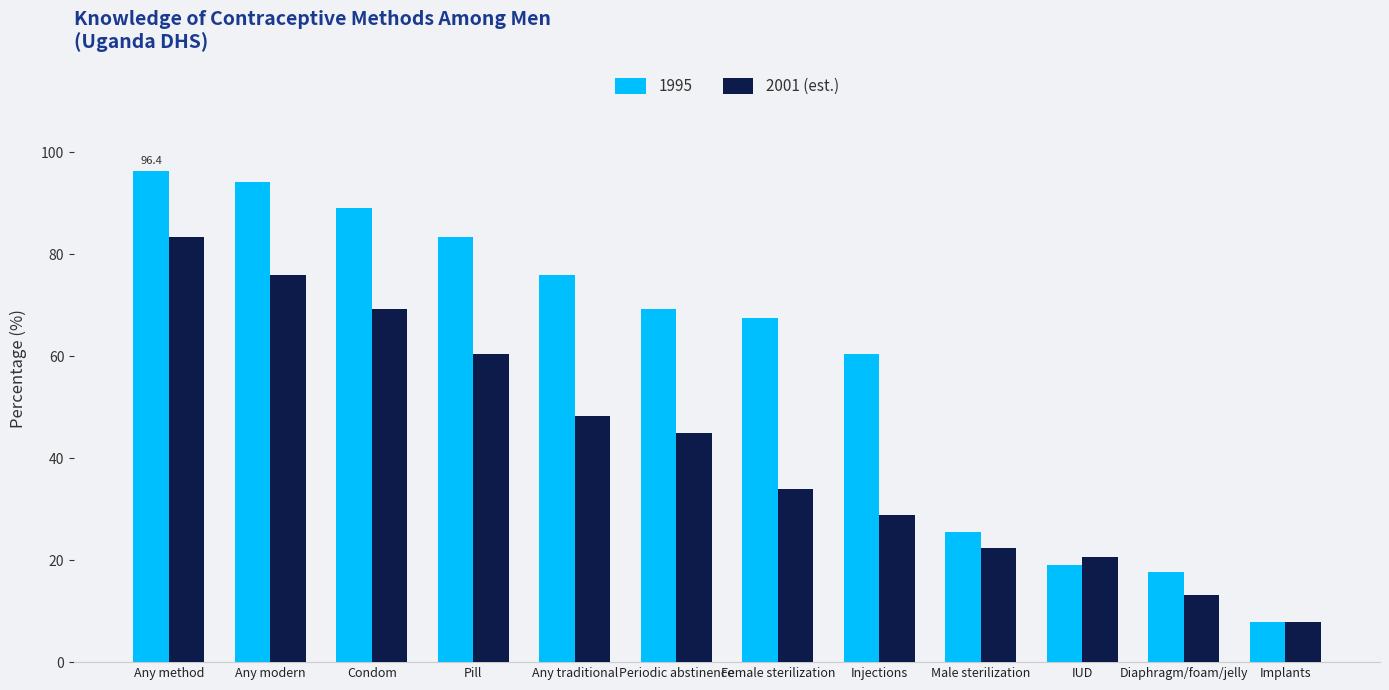

What is the greatest value displayed?

96.4